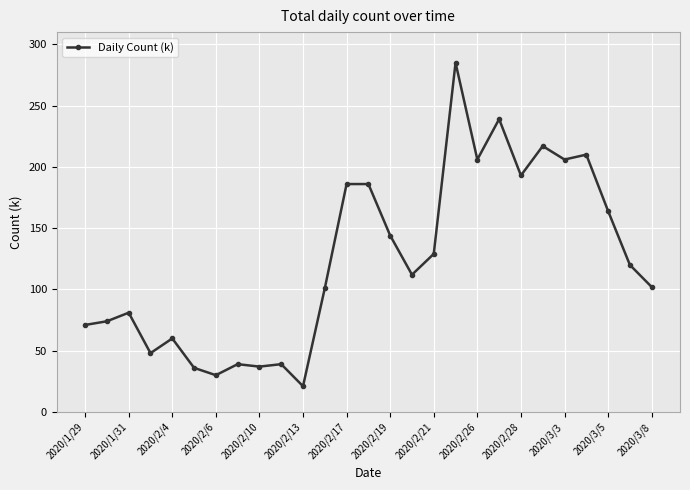

Does the chart display data point markers on the line(s)?

Yes